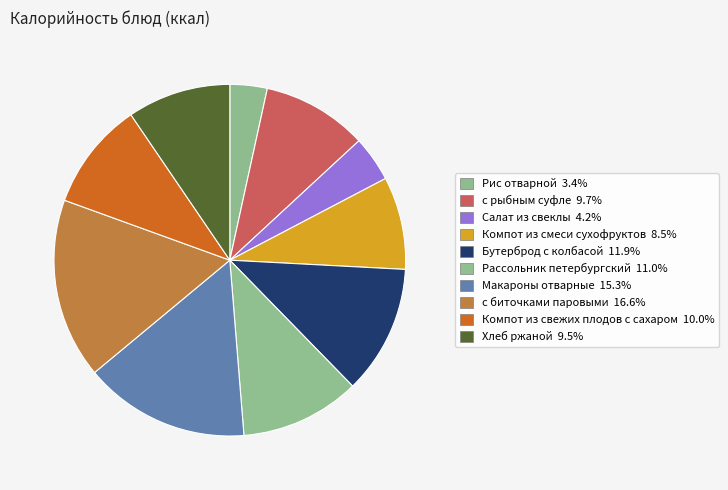

Count the number of slices in the pie.

10